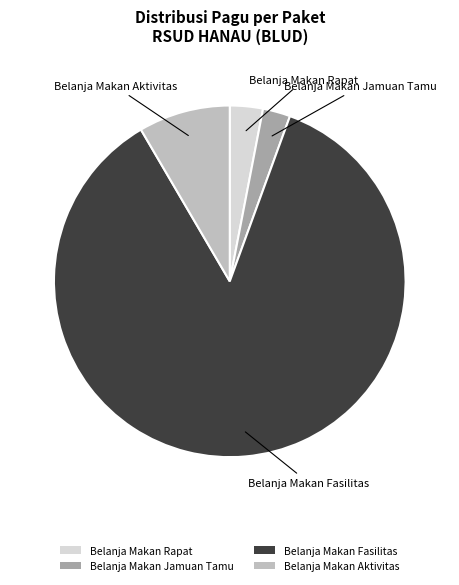

Which category has the biggest portion of the pie?

Belanja Makan Fasilitas